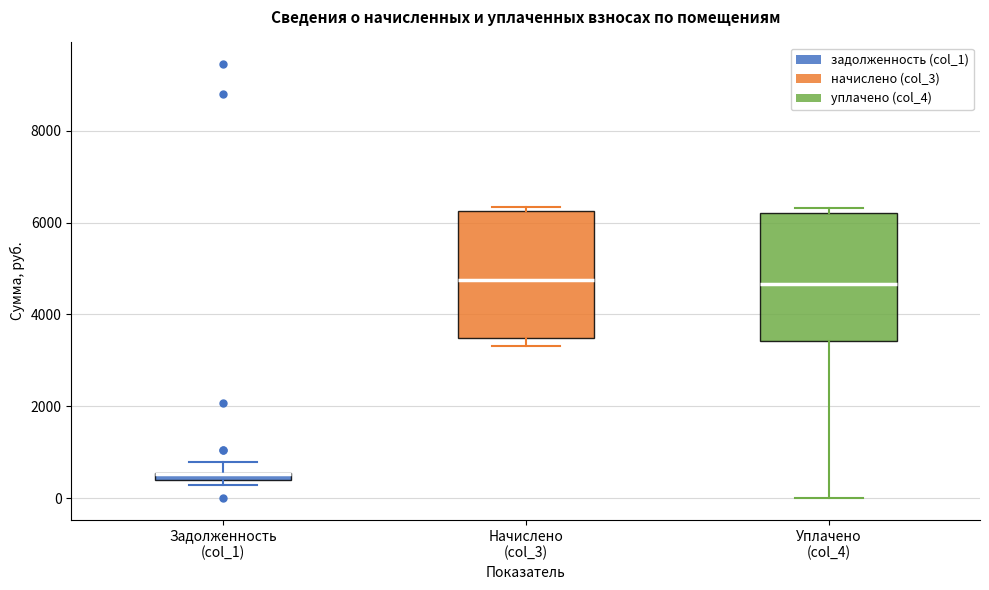

Where does the upper whisker of the box for Задолженность (col_1) end on the y-axis? The values are not printed on the chart, so give them approximately, as read against the axis.

800